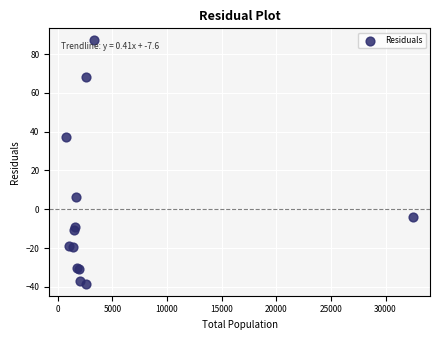

What Y value in the scatter plot is closest to 24?

37.1